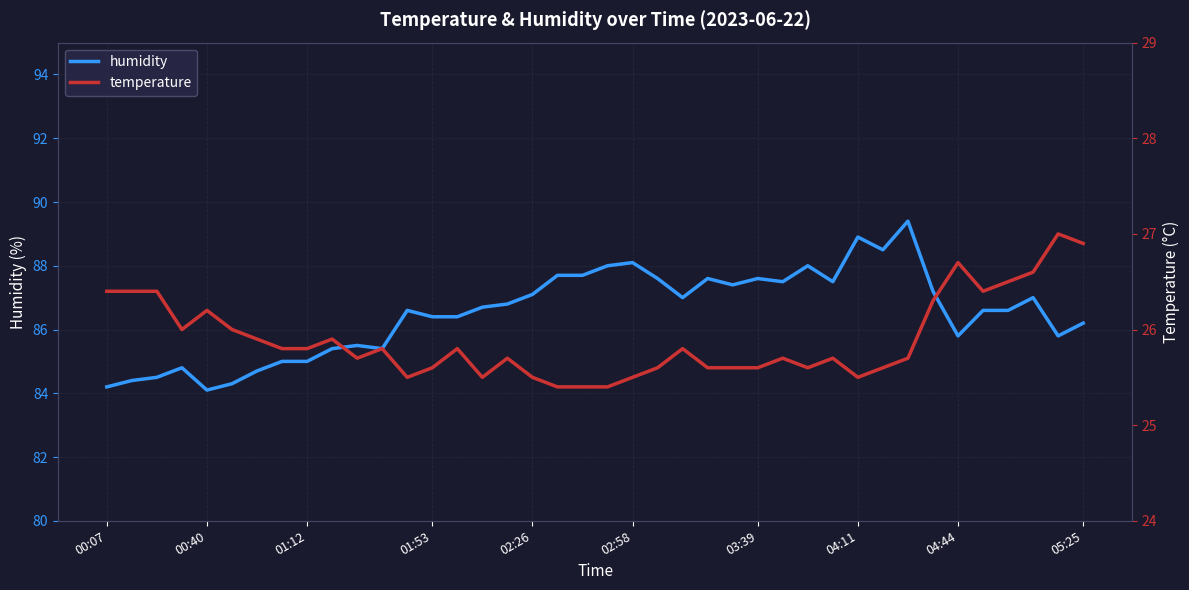

How many lines are shown in the chart?

2